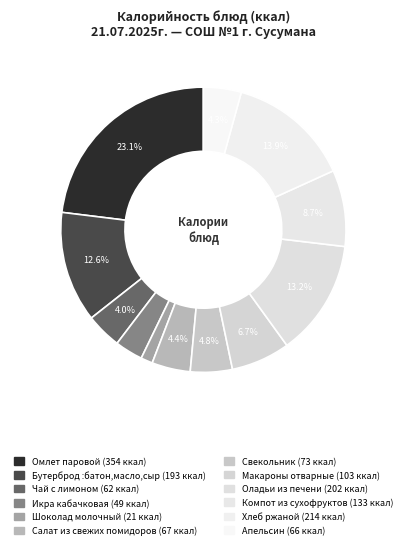

To the nearest percent, what portion does Салат из свежих помидоров represent?

4%